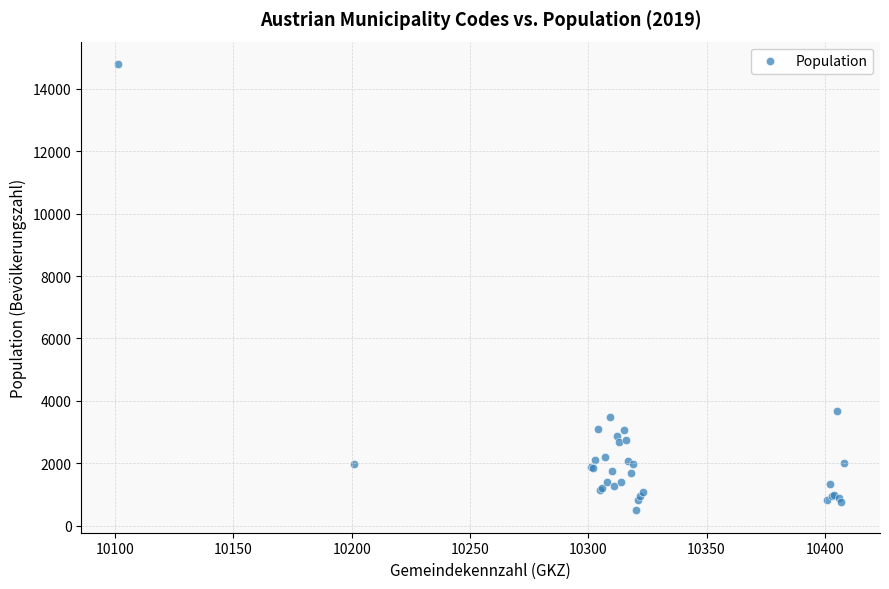

What Y value in the scatter plot is closest to 7643?

3675